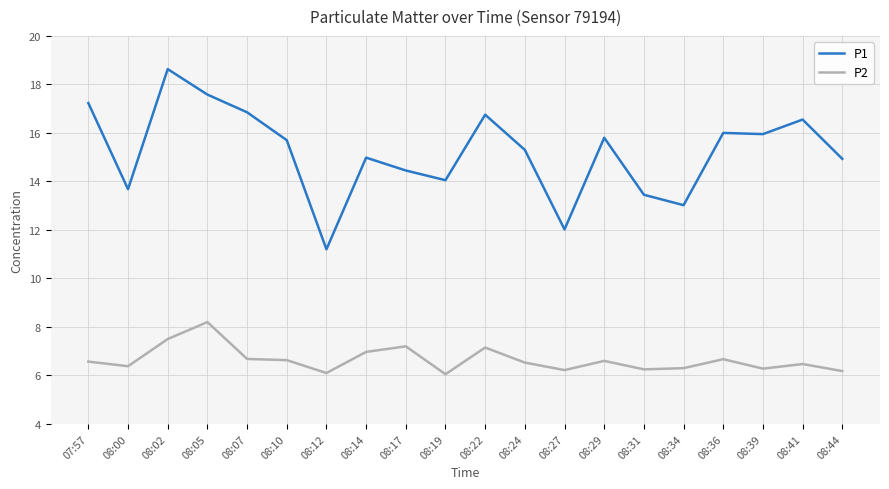

Read the P2 value at 08:29.

6.6